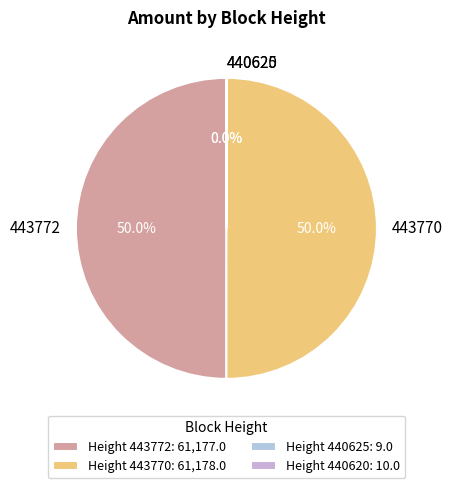

Which slice is the largest?

443770